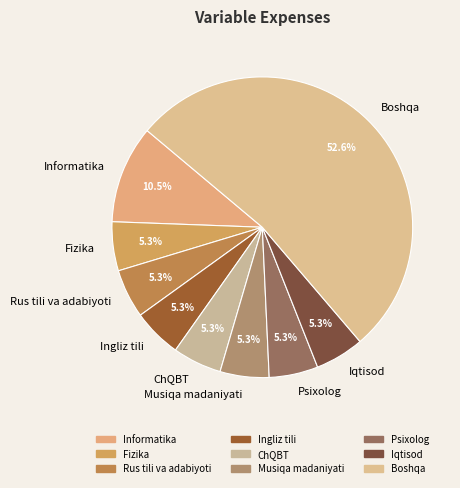

Is it true that Ingliz tili is 5% of the pie?

True